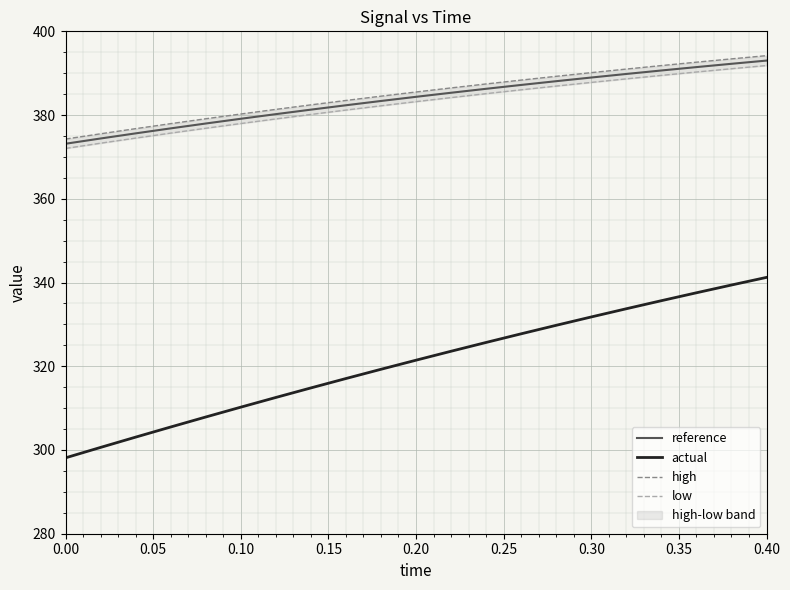

What is the difference between the second highest and minimum values in the high series?

19.2